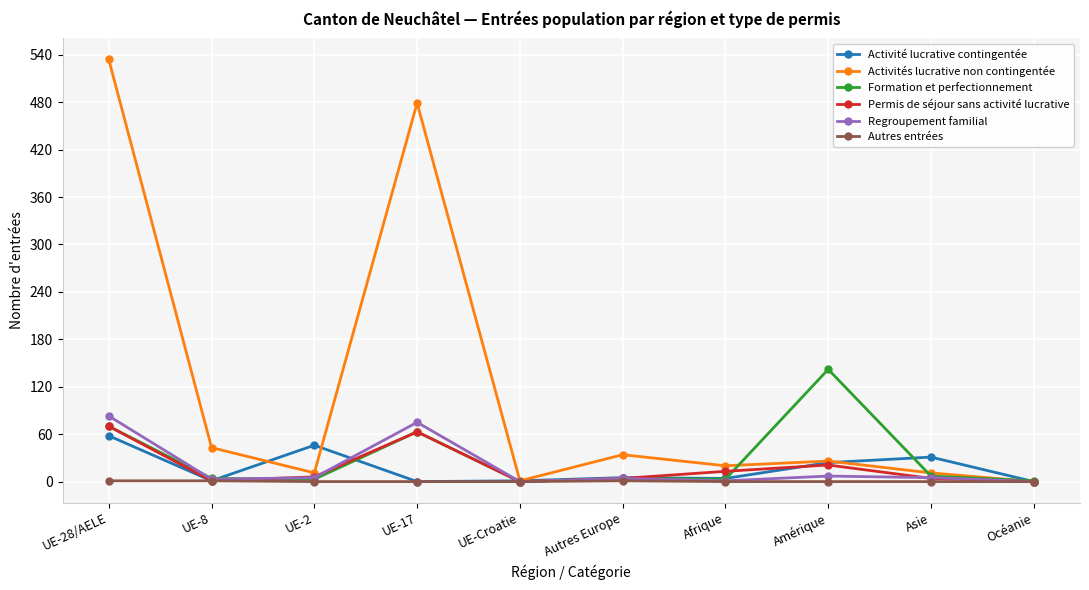

Which series has the widest spread of values?

Activités lucrative non contingentée